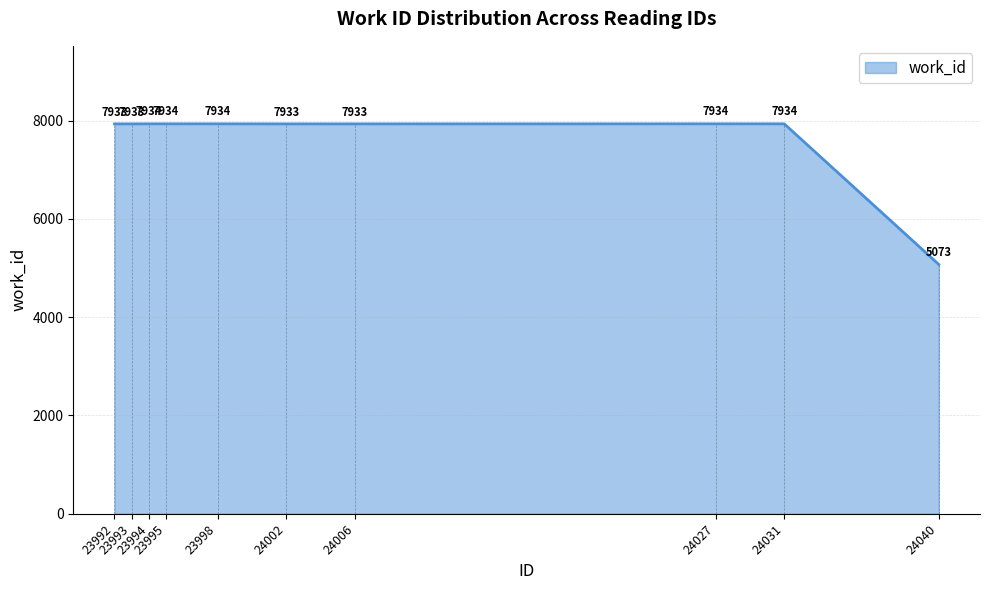

What is the difference between the maximum and minimum values?

2861